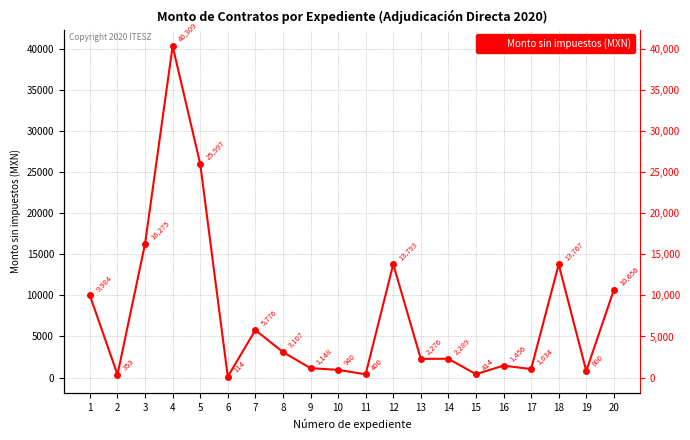

The value at 7 is 5775.9. True or false?

True